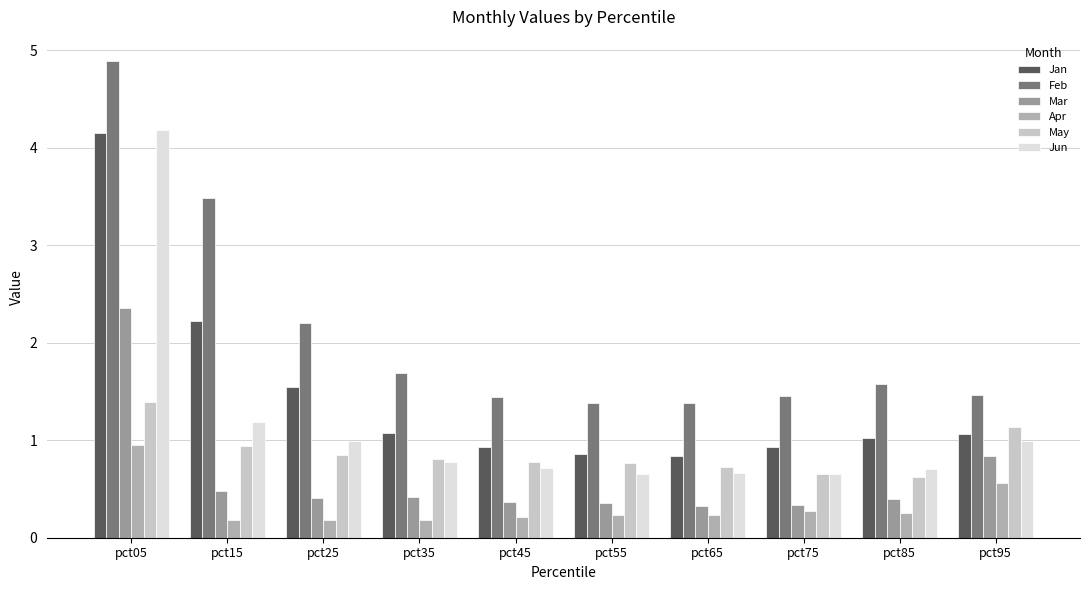

What is the sum of all Jan values?

14.6